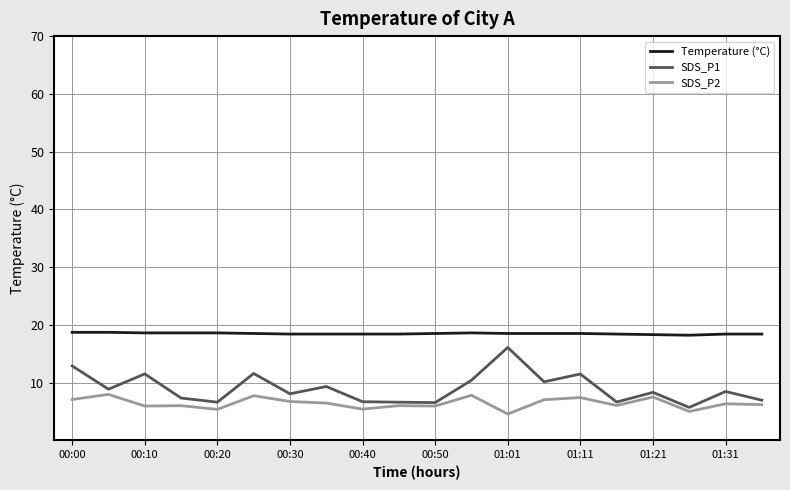

True or false: SDS_P2 and Temperature (°C) intersect in this chart.

False